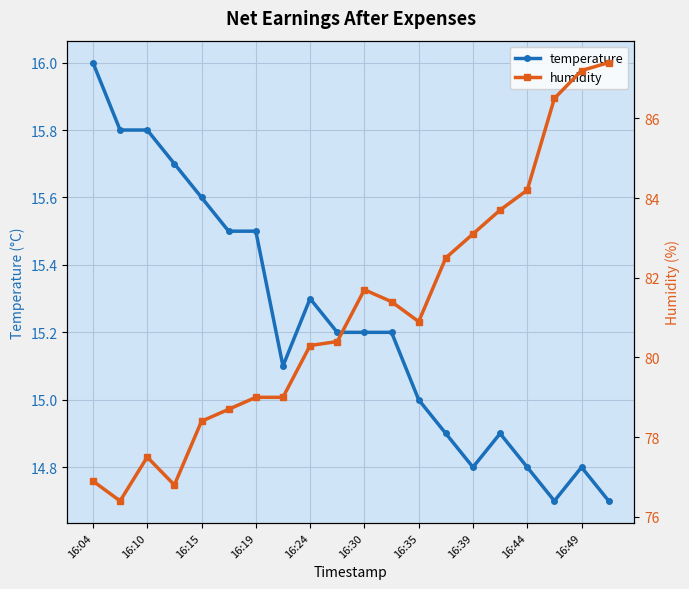

True or false: temperature has a value of 14.8 at 16:39.

True